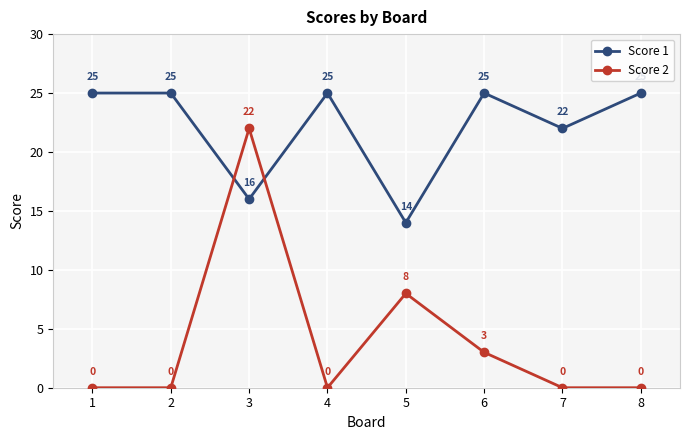

Count the Score 1 values in the range 22 to 25.

6